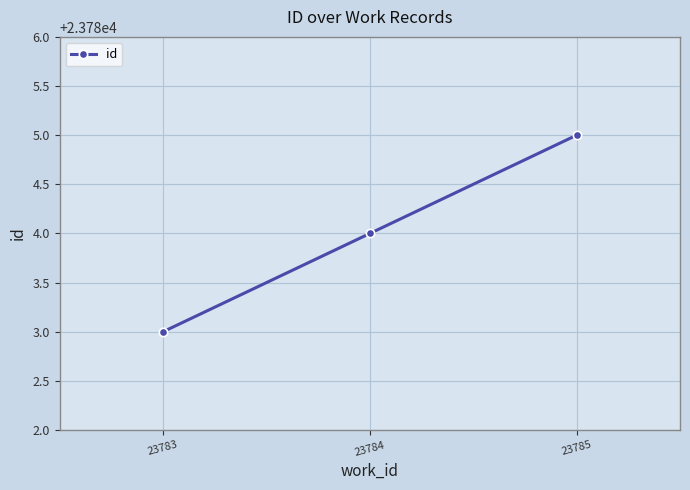

What is the difference between the values at 23783 and 23785?

2